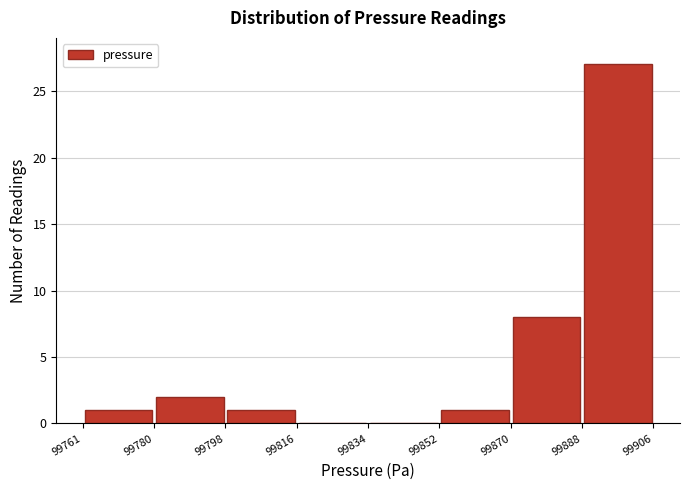

Reading left to right, transcribe this chart: for each bar, give the range it covers on the x-axis and its height. The values are not printed on the chart, so give them approximately, as read against the axis.

99761 to 99780: 1
99780 to 99798: 2
99798 to 99816: 1
99816 to 99834: 0
99834 to 99852: 0
99852 to 99870: 1
99870 to 99888: 8
99888 to 99906: 27